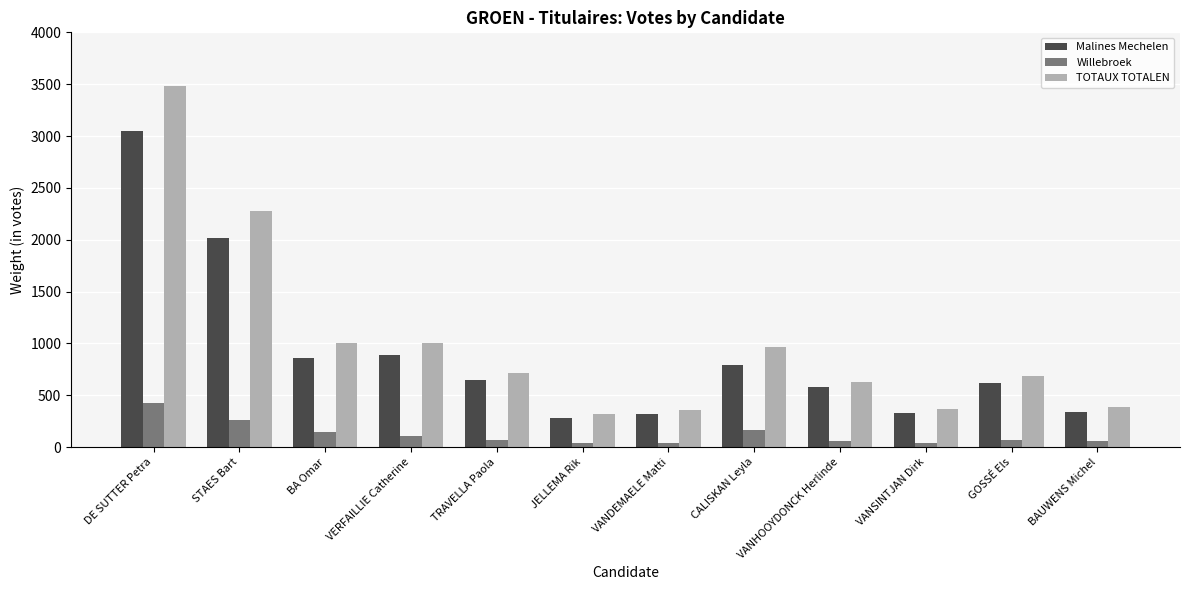

Where is TOTAUX TOTALEN nearest to the value 1900?

STAES Bart